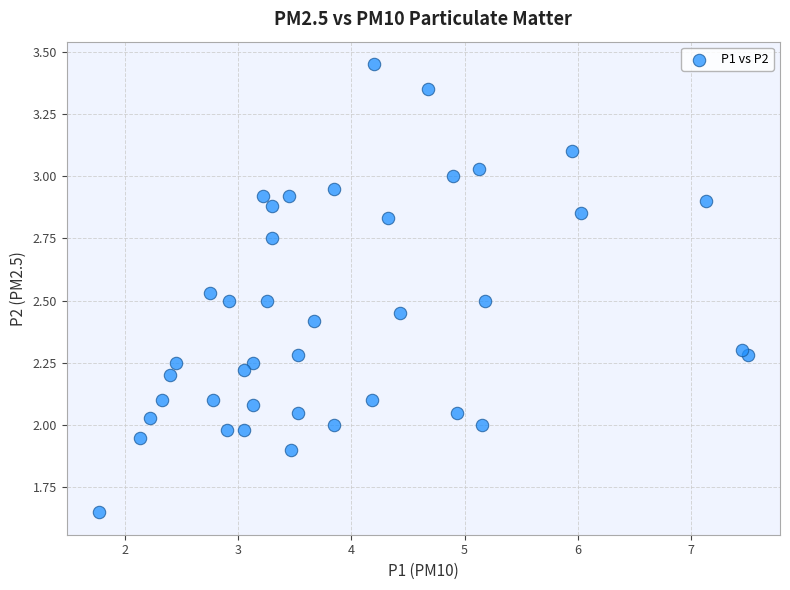

What is the range of Y values (max minus min)?

1.8